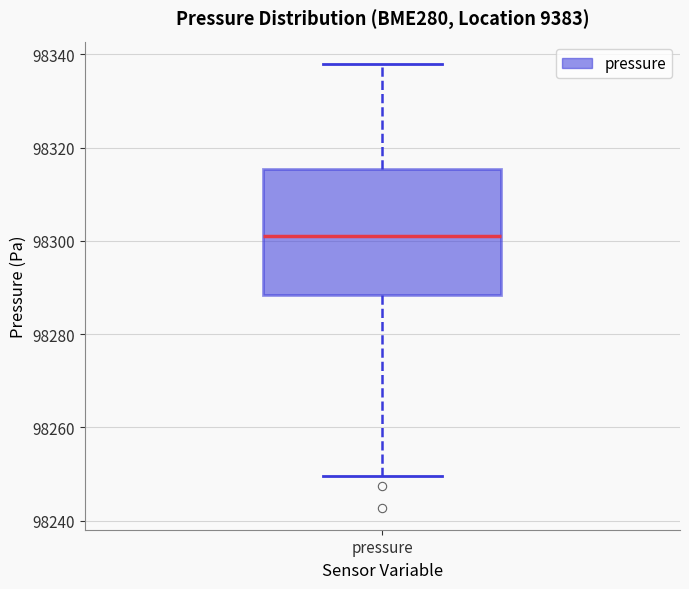

Read this box plot against the y-axis: the position of the median line, the range covered by the box, and the ends of both whiskers. The values are not printed on the chart, so give them approximately, as read against the axis.

median 98300, box 98288 to 98316, whiskers 98250 to 98338